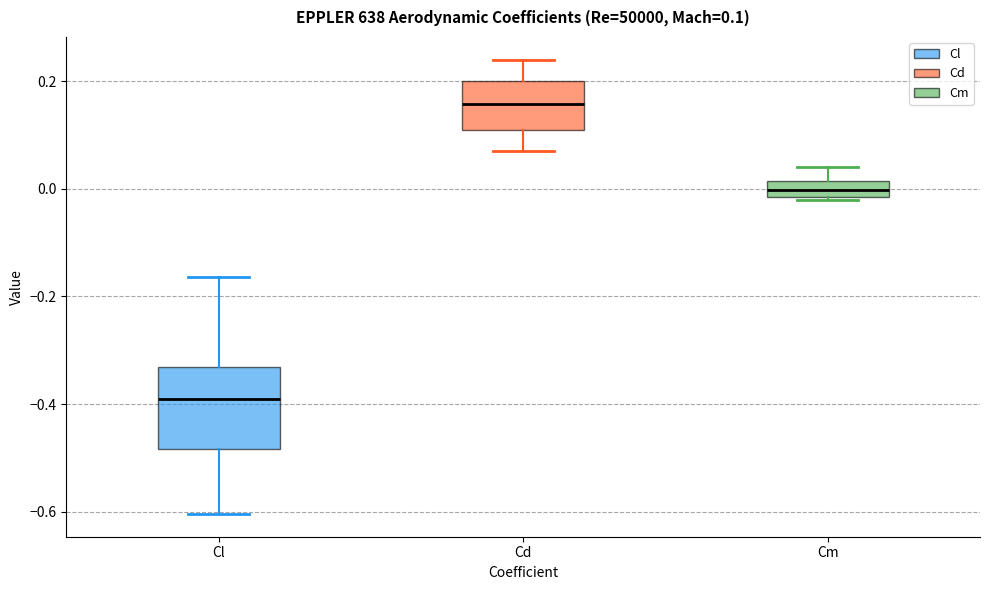

Which box has the lowest median line?

Cl